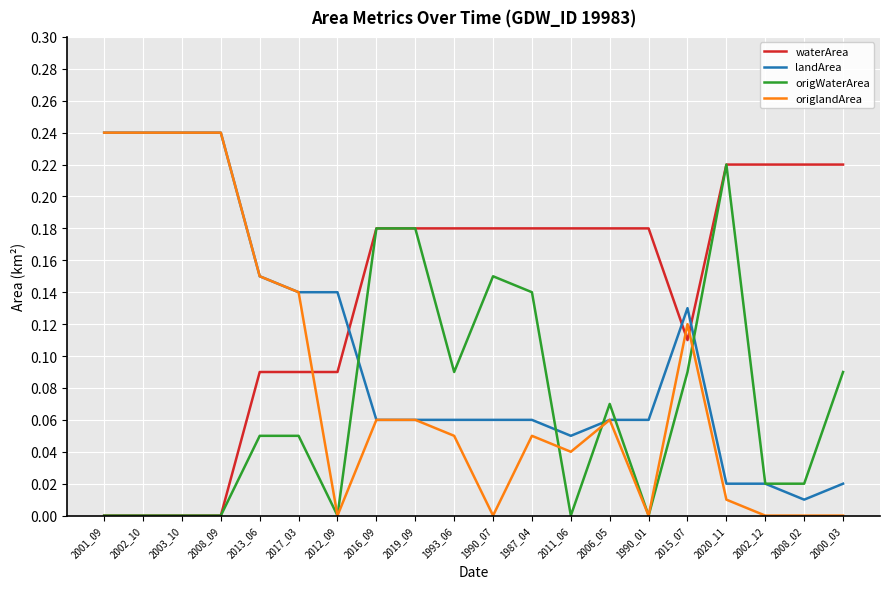

At 1993_06, list the series in order from largest to smallest.

waterArea, origWaterArea, landArea, origlandArea